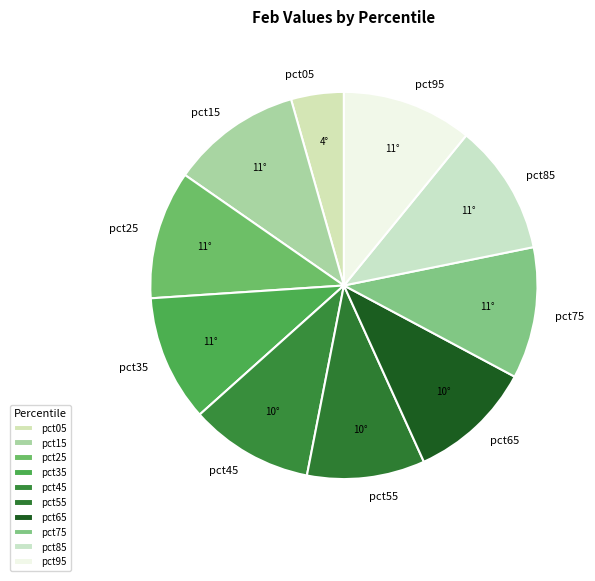

Is there any slice that represents more than half of the pie?

No